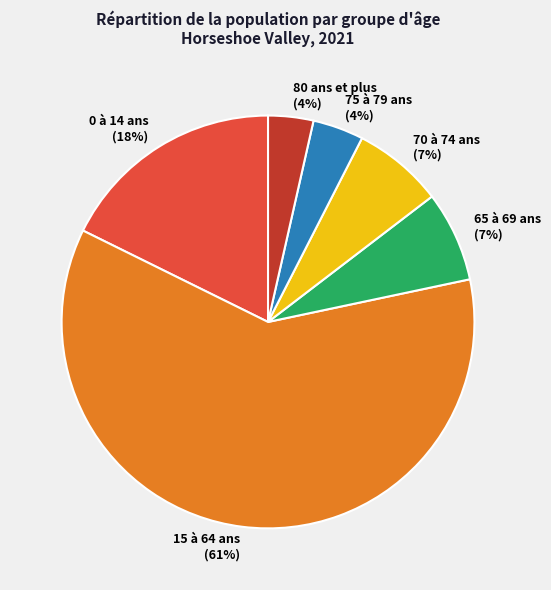

Combined, do 65 à 69 ans and 80 ans et plus account for over 50%?

No